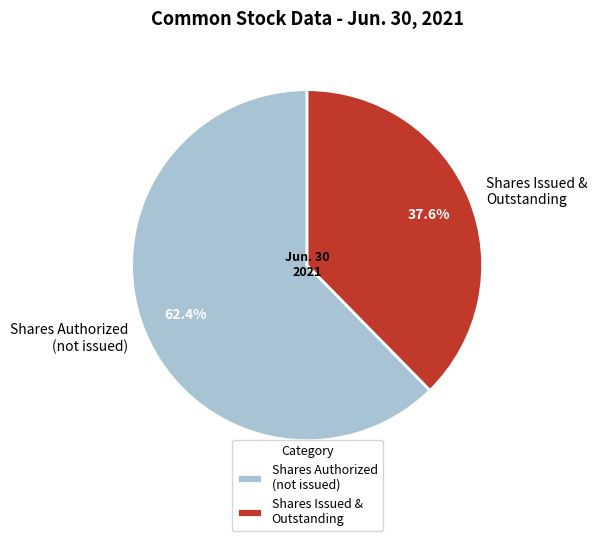

Count the number of slices in the pie.

2